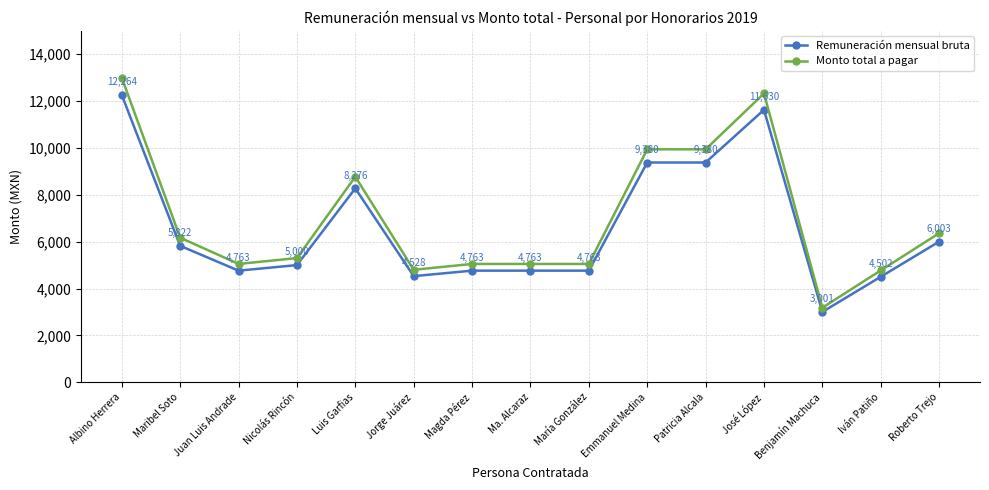

How many data points does each series have?

15